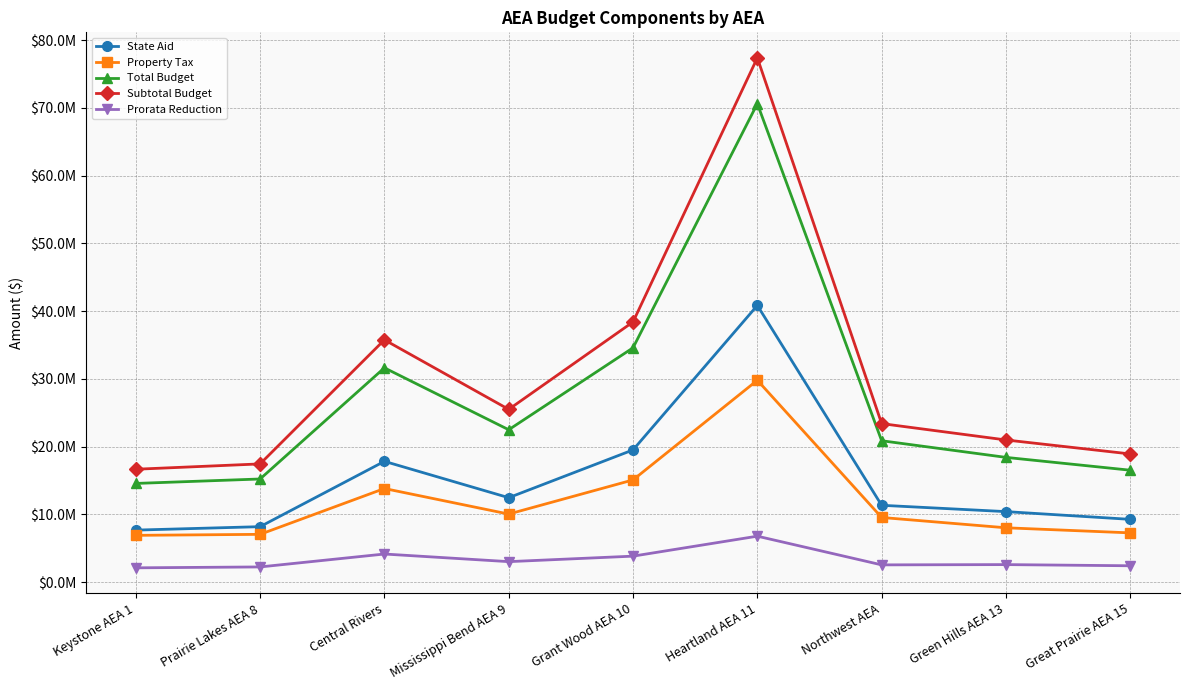

At which category does Property Tax reach its first local valley?

Mississippi Bend AEA 9